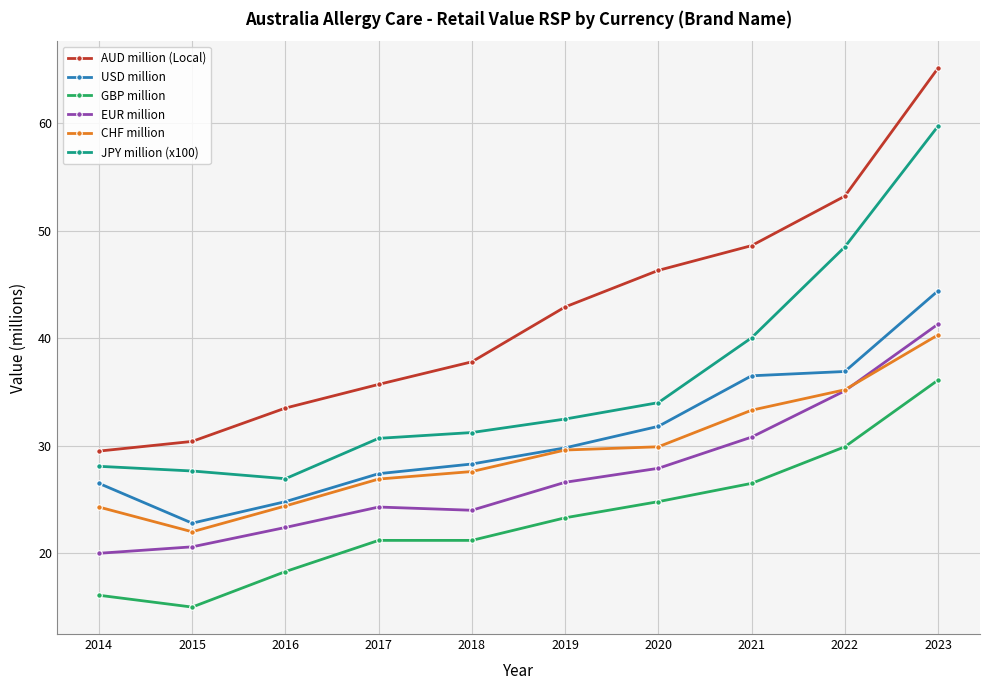

True or false: EUR million and USD million cross at least once.

False